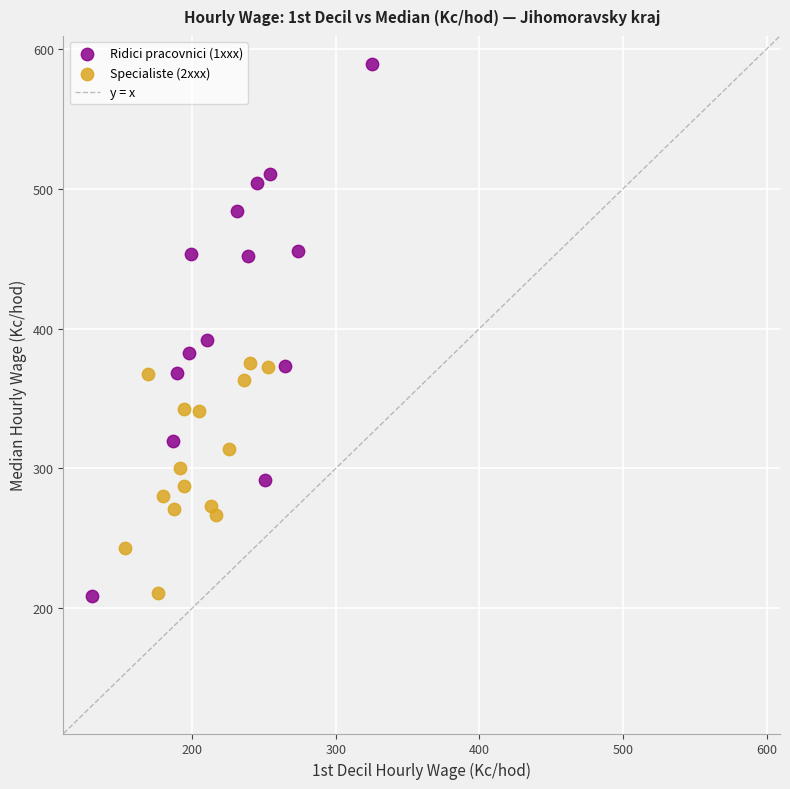

Which series contains the highest Y value?

Ridici pracovnici (1xxx)